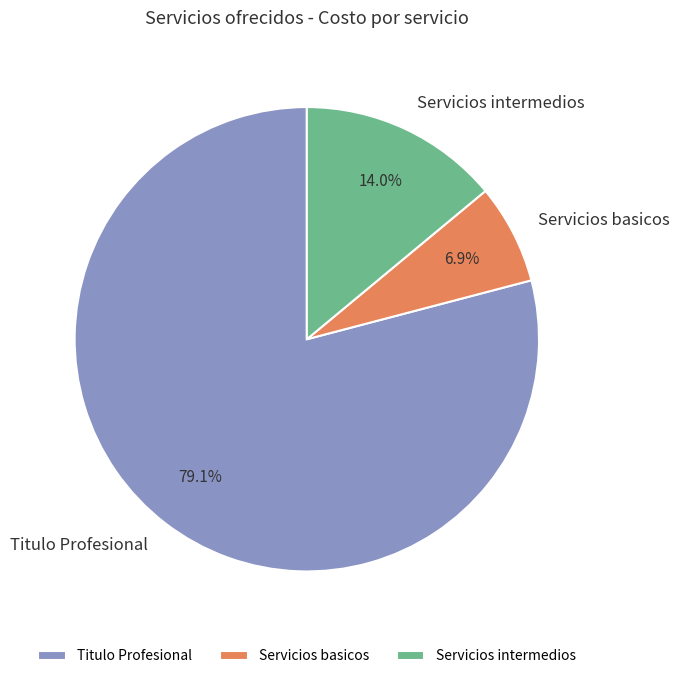

Count the number of slices in the pie.

3